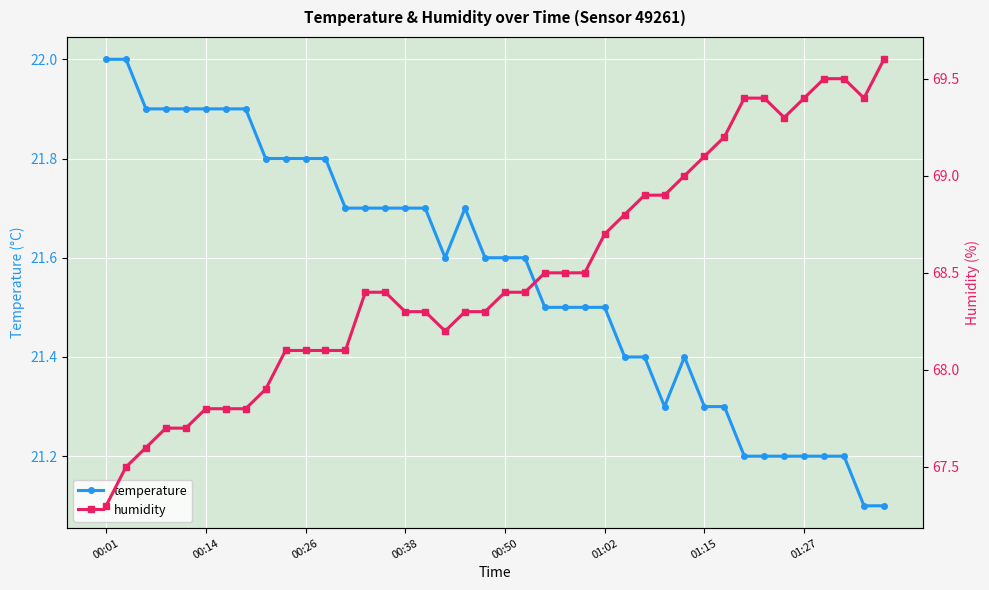

True or false: temperature has a value of 33.6 at 01:27.

False